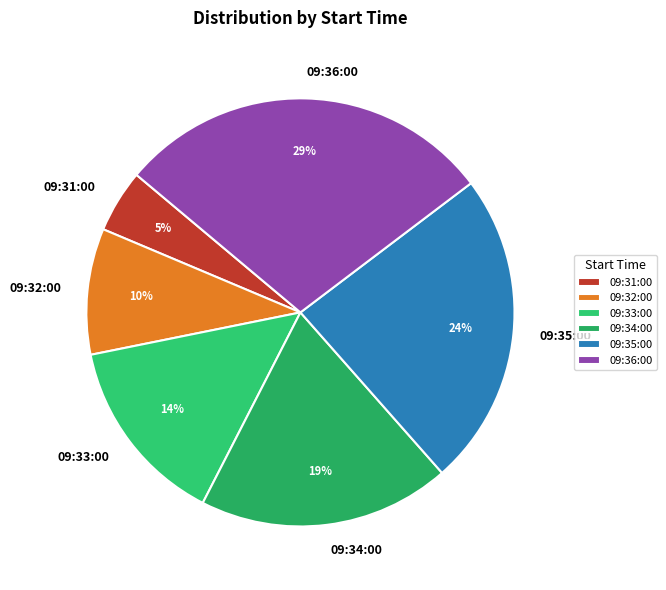

Does any single category account for the majority?

No